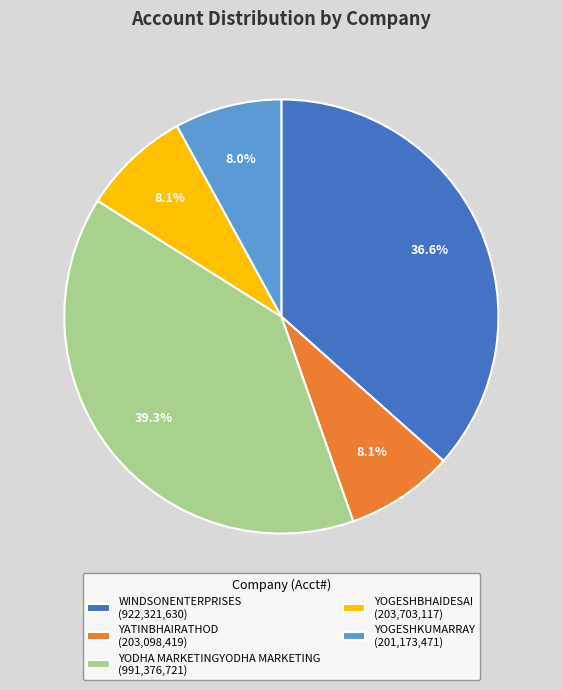

Which category has the biggest portion of the pie?

YODHA MARKETINGYODHA MARKETING